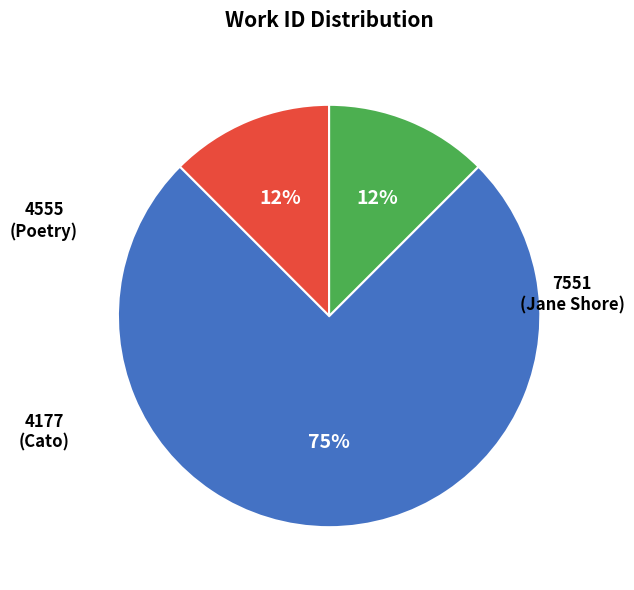

How many slices are in this pie chart?

3